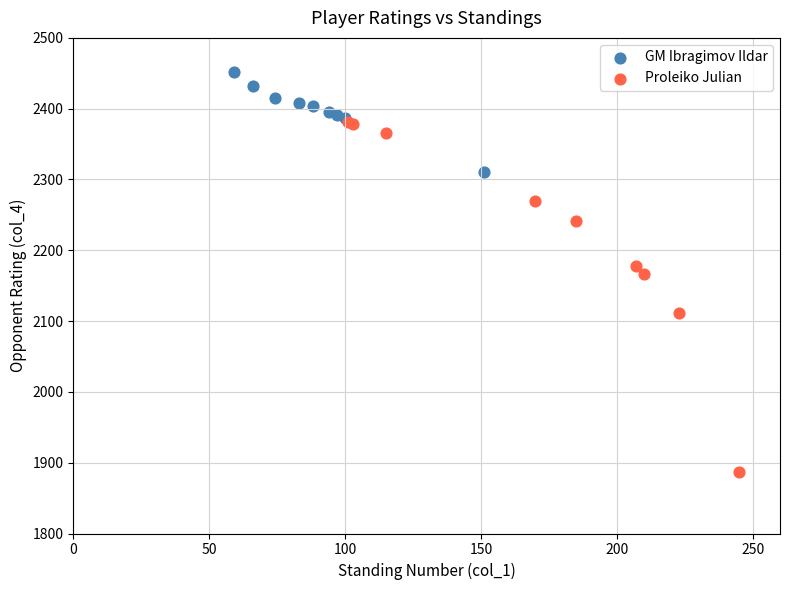

Which series reaches the maximum Y coordinate?

GM Ibragimov Ildar